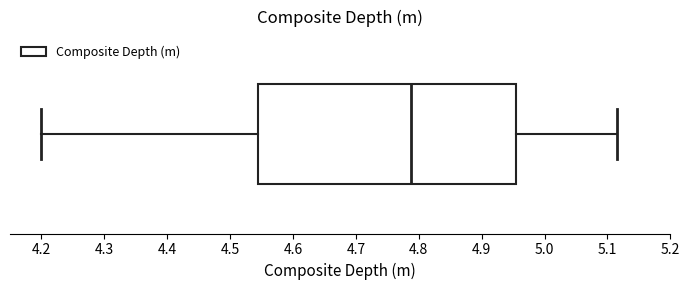

Where does the median line of the box sit on the x-axis? The values are not printed on the chart, so give them approximately, as read against the axis.

4.79